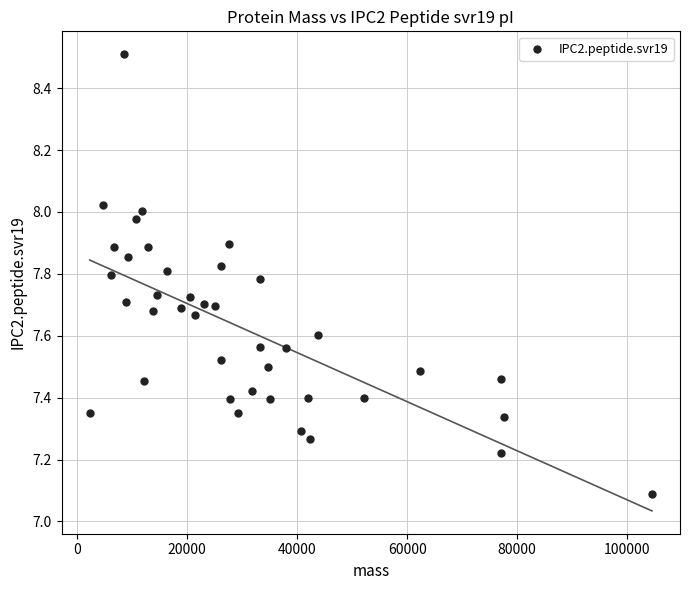

What is the range of Y values (max minus min)?

1.4